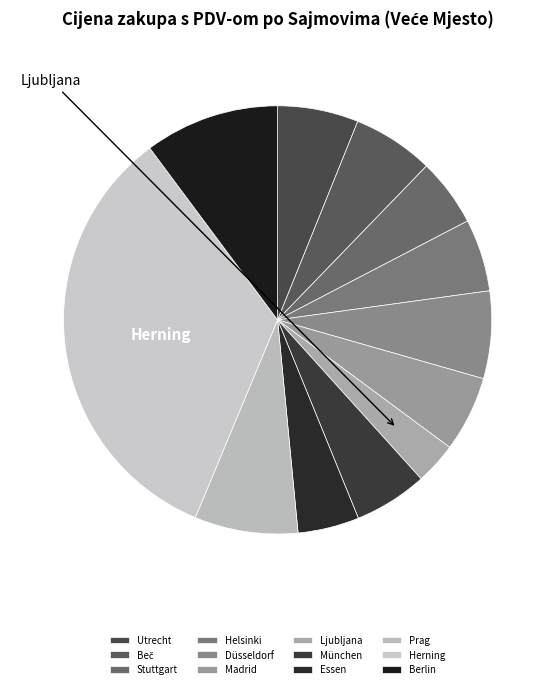

What percentage do Ljubljana and Essen together represent?

7.8%